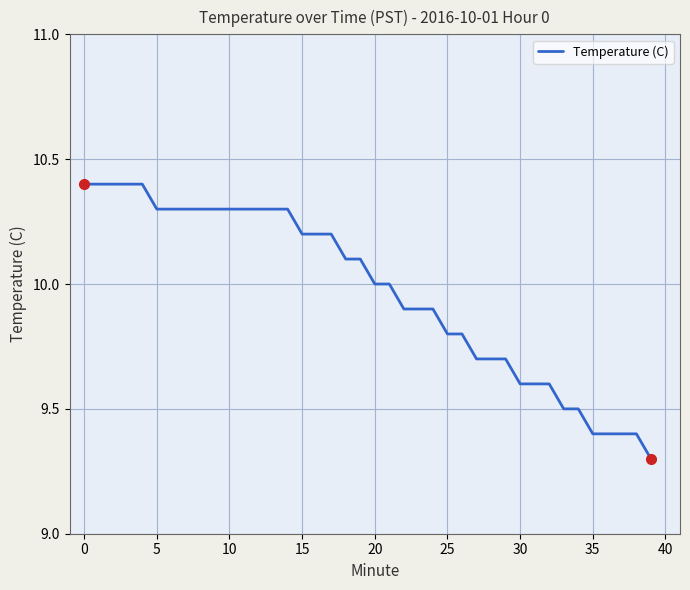

What is the maximum value shown in the chart?

10.4